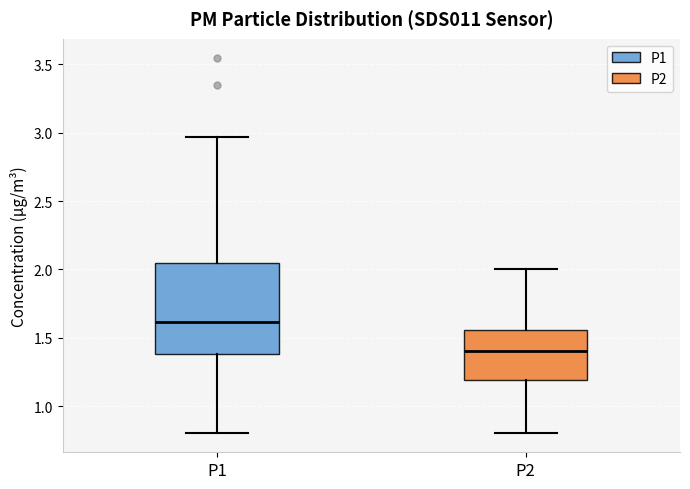

Where does the lower whisker of the box for P1 end on the y-axis? The values are not printed on the chart, so give them approximately, as read against the axis.

0.80